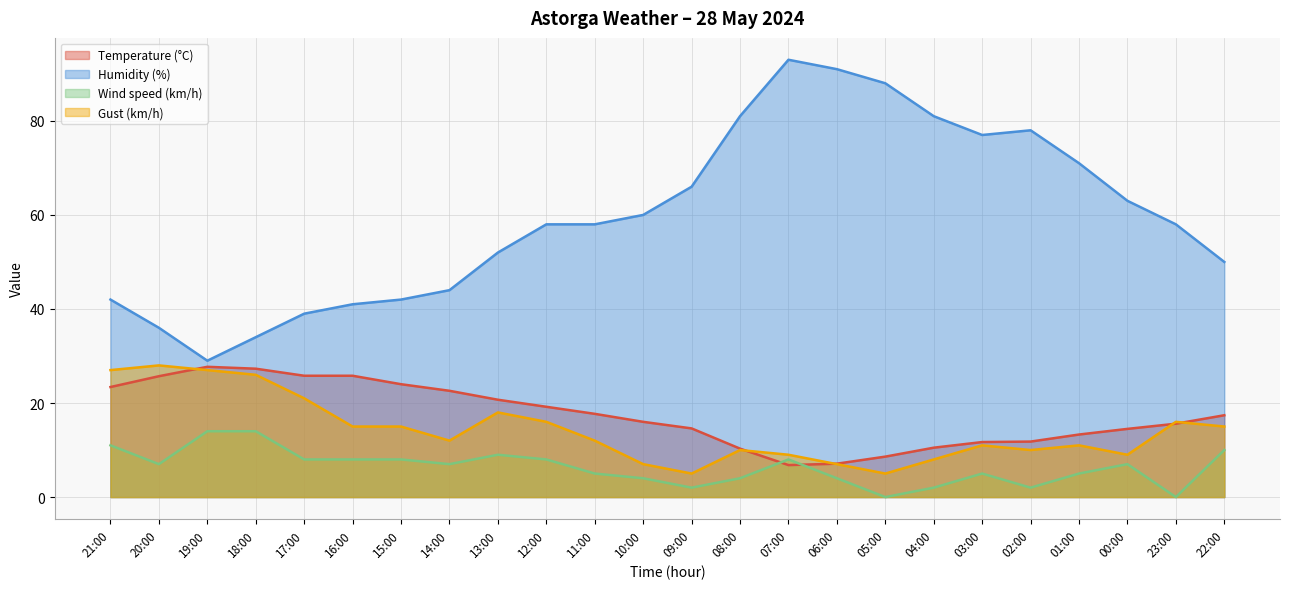

Rank the series by their maximum value, from highest to lowest.

Humidity (%), Gust (km/h), Temperature (°C), Wind speed (km/h)